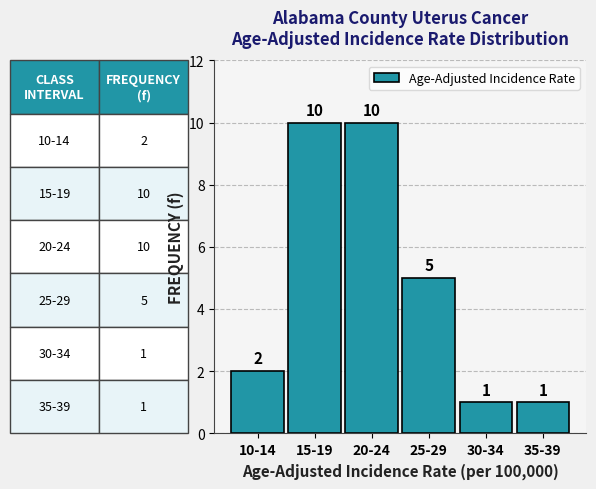

Reading left to right, extract all data points from this chart.

2	10	10	5	1	1